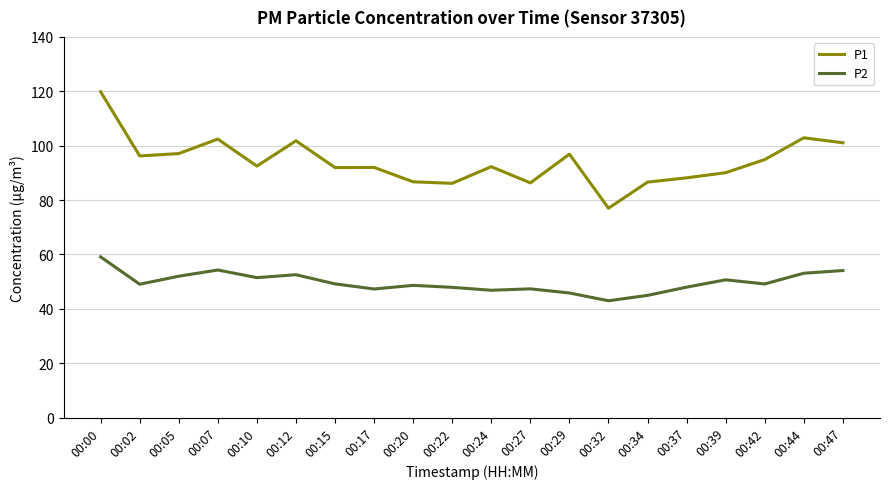

What value does the P1 series have at 00:17?

92.0